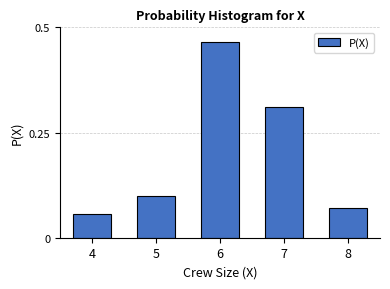

Which has a higher value, 4 or 5?

5